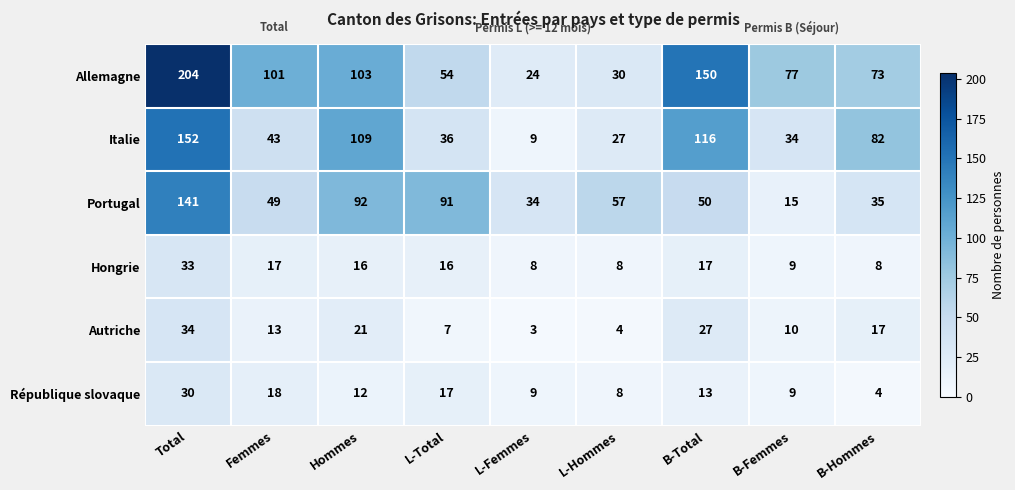

Rank the series at B-Hommes from highest to lowest value.

Italie, Allemagne, Portugal, Autriche, Hongrie, République slovaque